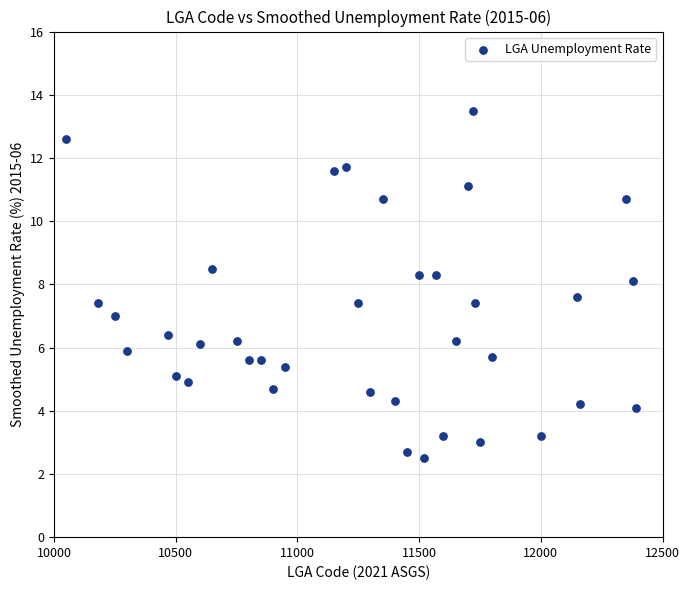

What is the range of Y values (max minus min)?

11.0